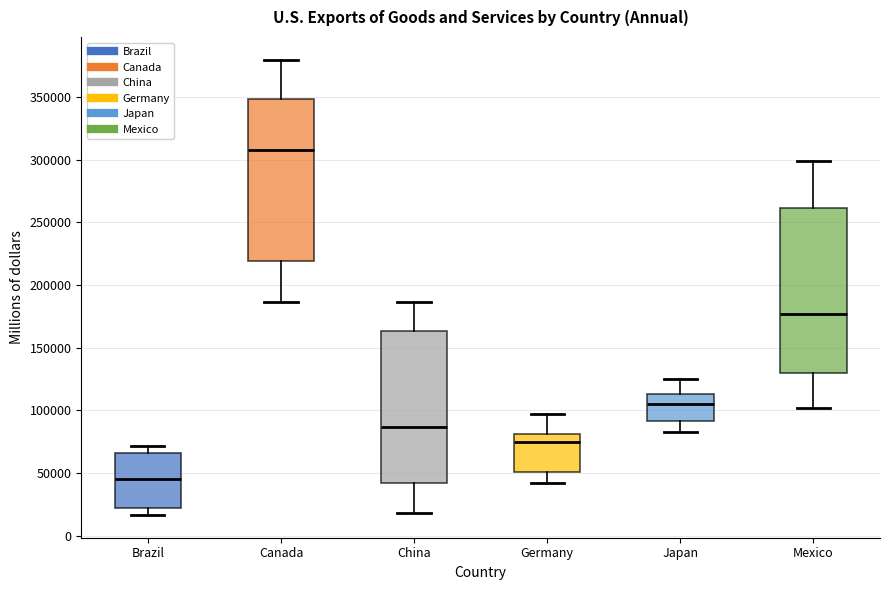

Reading left to right, read every box against the y-axis: the position of its median line, the range the box covers, and the ends of its whiskers. The values are not printed on the chart, so give them approximately, as read against the axis.

Brazil: median 45000, box 20000 to 65000, whiskers 15000 to 70000
Canada: median 310000, box 220000 to 350000, whiskers 185000 to 380000
China: median 85000, box 40000 to 165000, whiskers 20000 to 185000
Germany: median 75000, box 50000 to 80000, whiskers 40000 to 95000
Japan: median 105000, box 90000 to 115000, whiskers 85000 to 125000
Mexico: median 175000, box 130000 to 260000, whiskers 100000 to 300000